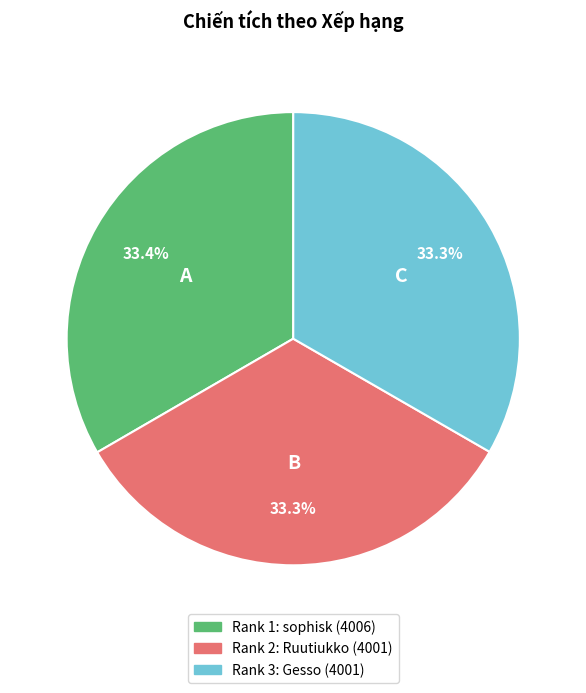

Is there any slice that represents more than half of the pie?

No